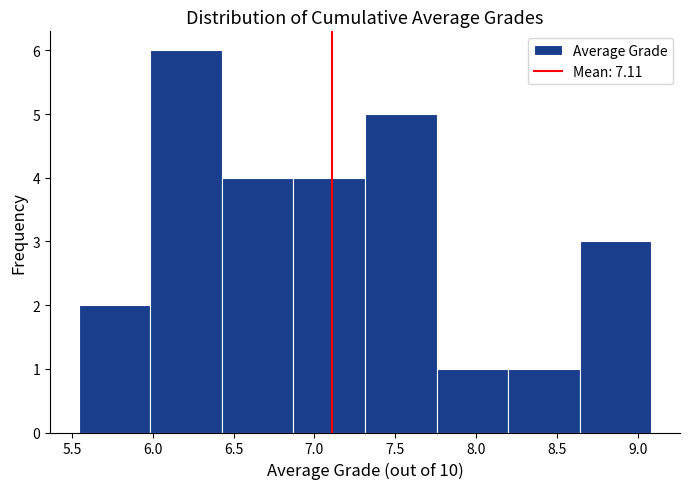

Reading left to right, transcribe this chart: for each bar, give the range it covers on the x-axis and its height. Neither the bar edges nor the heights are printed on the chart, so give them approximately, as read against the axes.

5.55 to 6.00: 2
6.00 to 6.45: 6
6.45 to 6.85: 4
6.85 to 7.30: 4
7.30 to 7.75: 5
7.75 to 8.20: 1
8.20 to 8.65: 1
8.65 to 9.10: 3